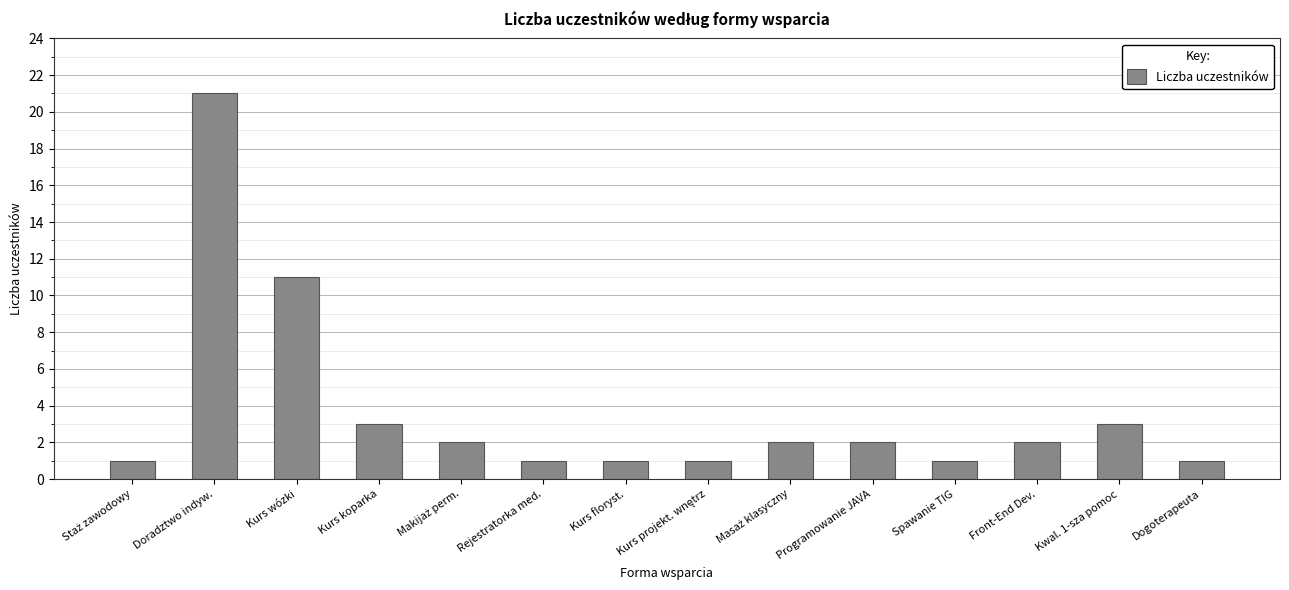

Are the bars grouped side by side (vs. stacked)?

No